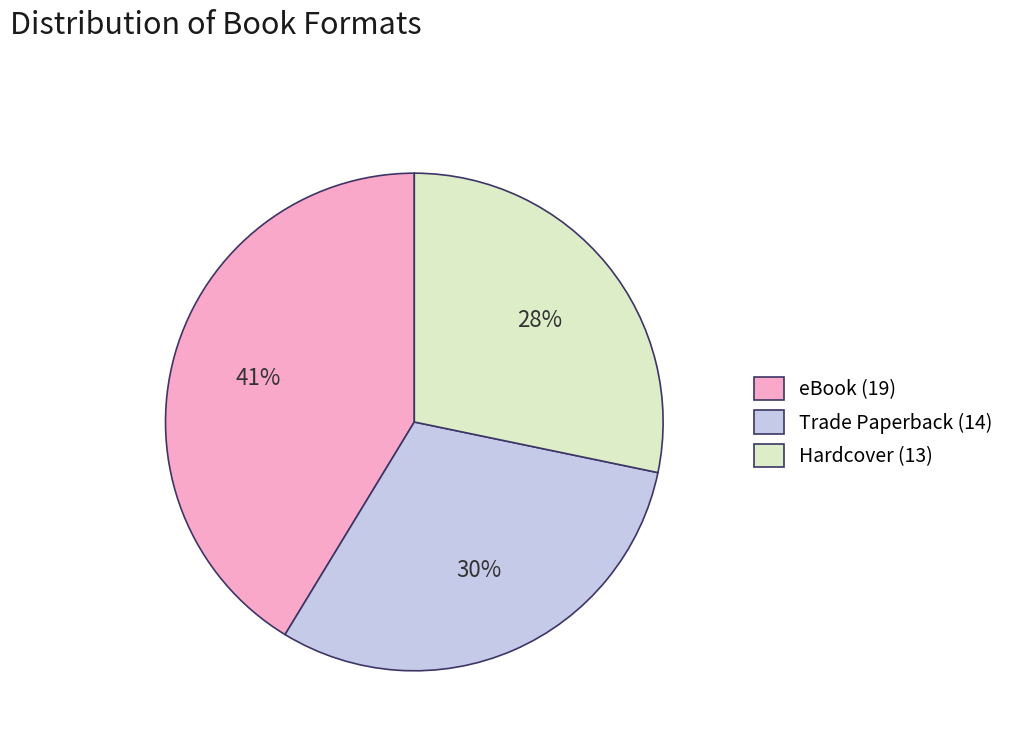

To the nearest percent, what is the difference between the largest and smallest slice percentages?

13%